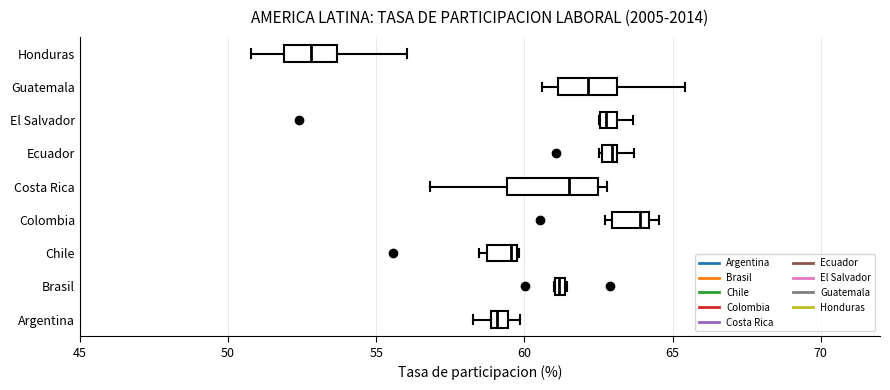

Which box has the furthest to the left median line?

Honduras